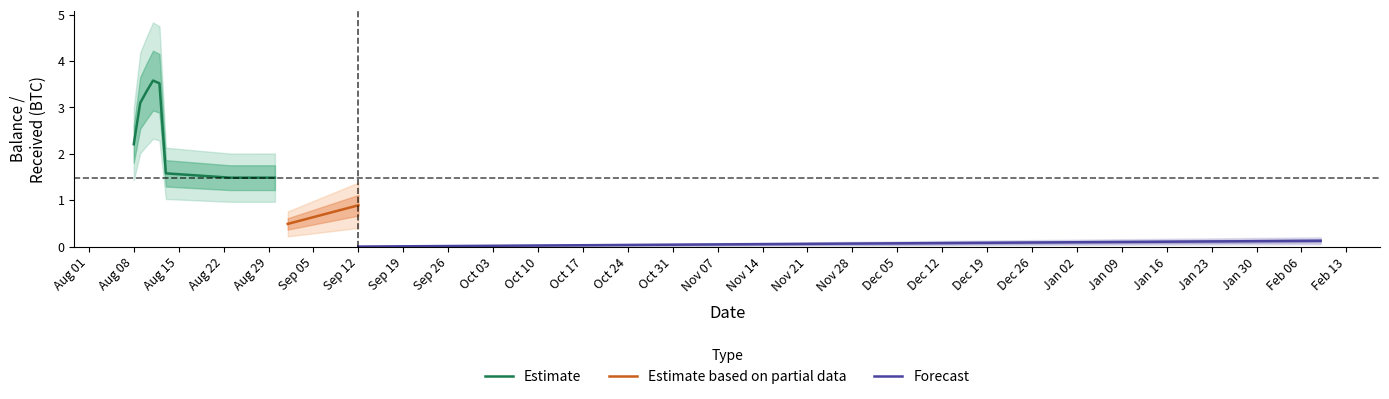

What is the greatest value displayed?

3.6